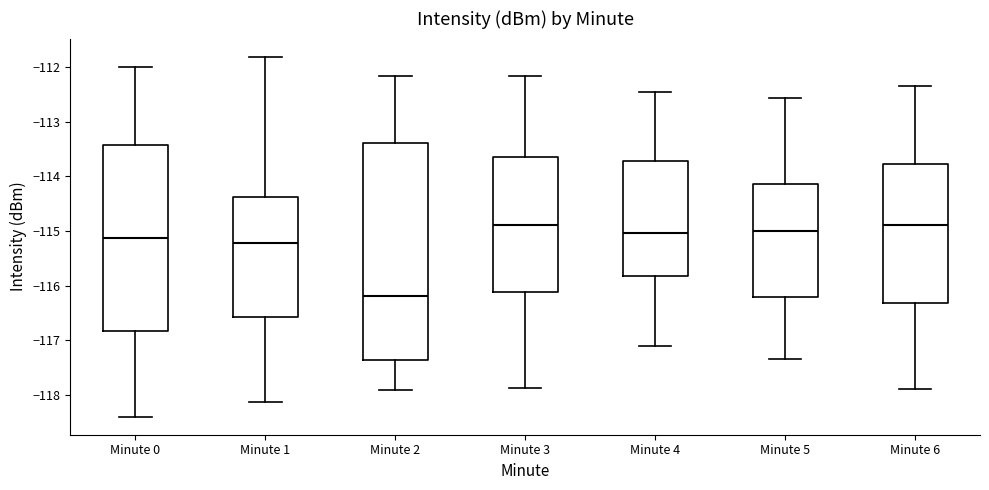

Which box is the tallest, from its lower edge to its upper edge?

Minute 2